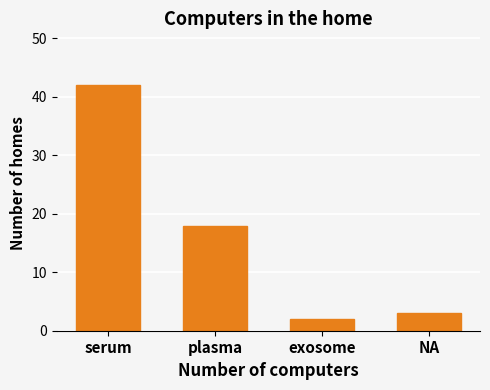

Reading left to right, what are all the values shown in this chart?

serum=42	plasma=18	exosome=2	NA=3